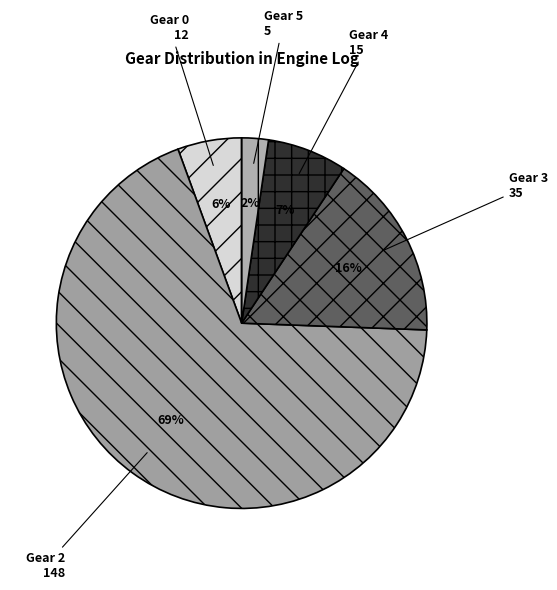

Does any single category account for the majority?

Yes